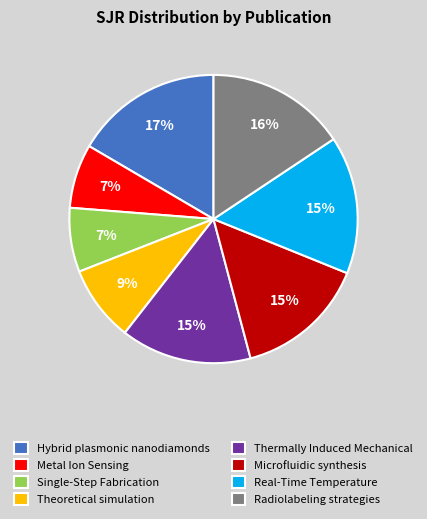

To the nearest percent, what is the combined percentage of Hybrid plasmonic nanodiamonds and Single-Step Fabrication?

24%